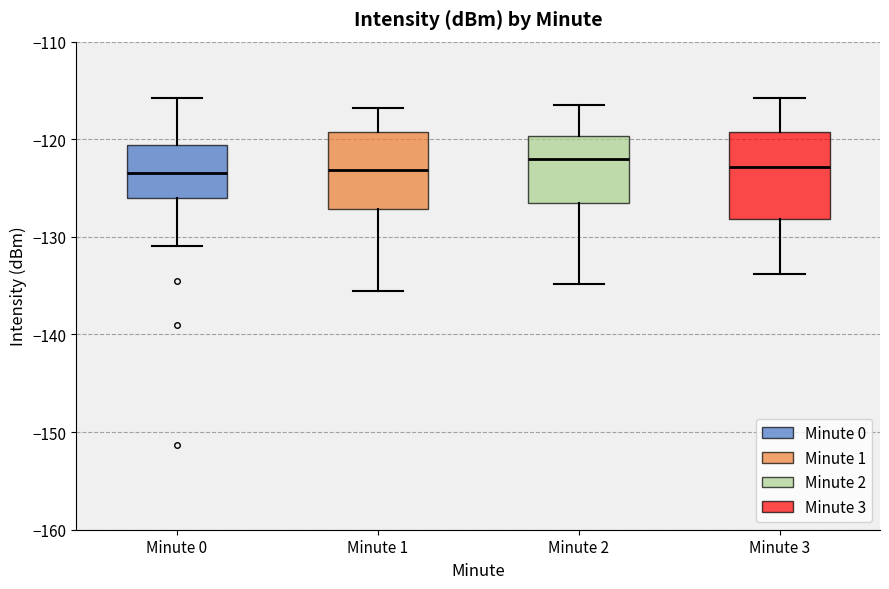

Where is the lower edge of the box for Minute 1 on the y-axis? The values are not printed on the chart, so give them approximately, as read against the axis.

-127